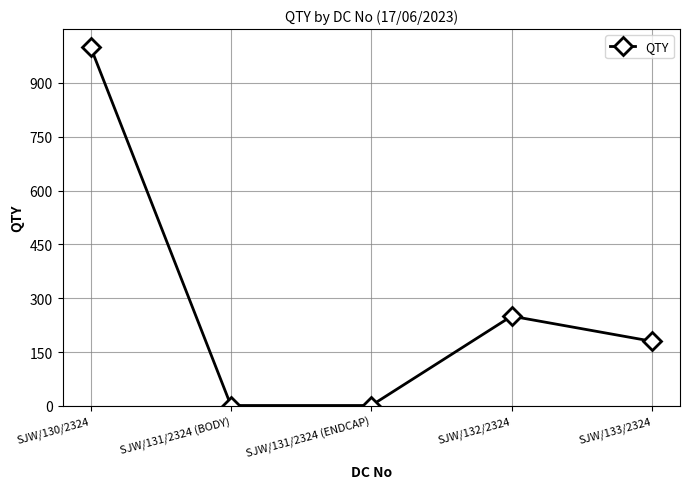

What is the ratio of the value at SJW/130/2324 to the value at SJW/132/2324?

4.0